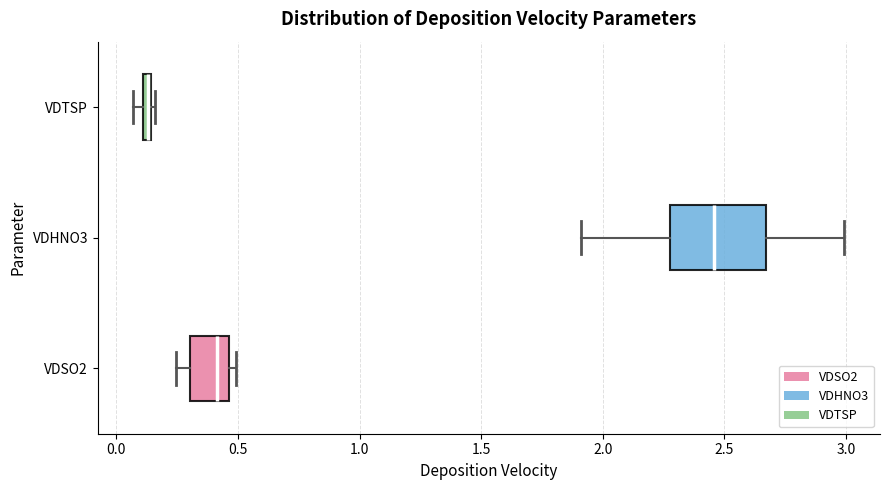

Which box is the widest, from its left edge to its right edge?

VDHNO3